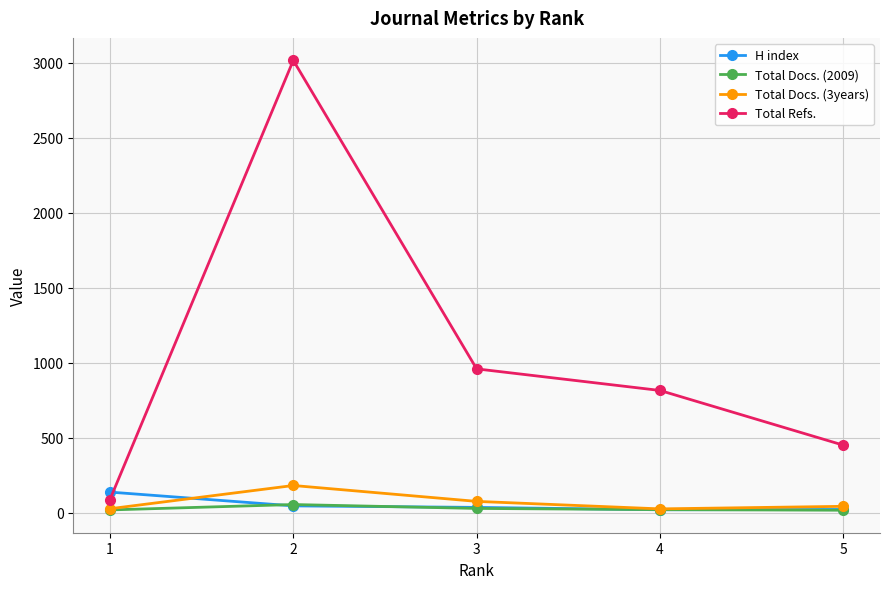

How many lines are shown in the chart?

4